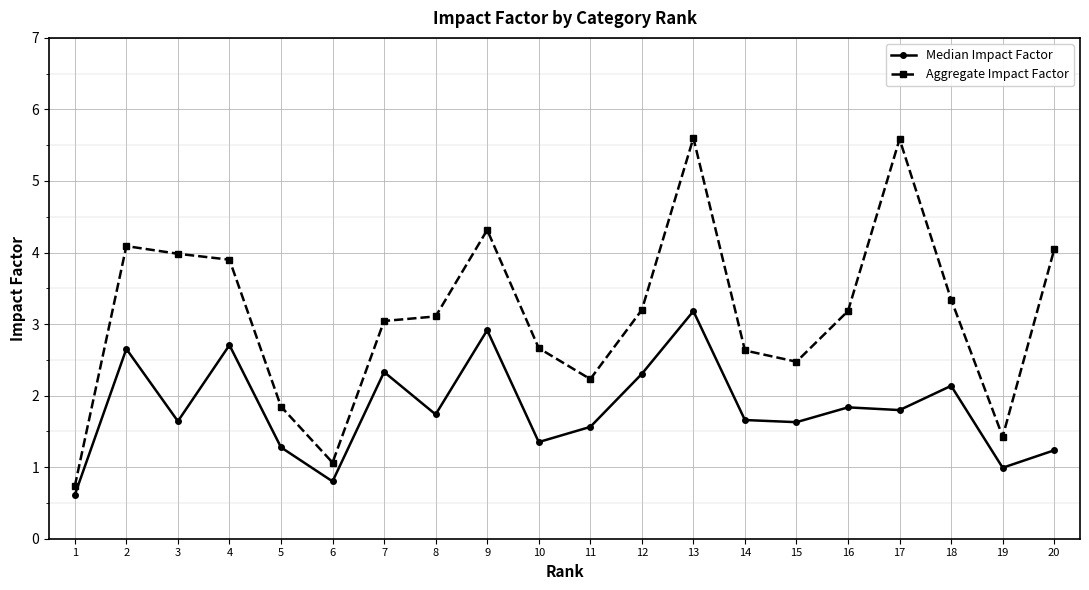

What is the smallest value displayed?

0.6